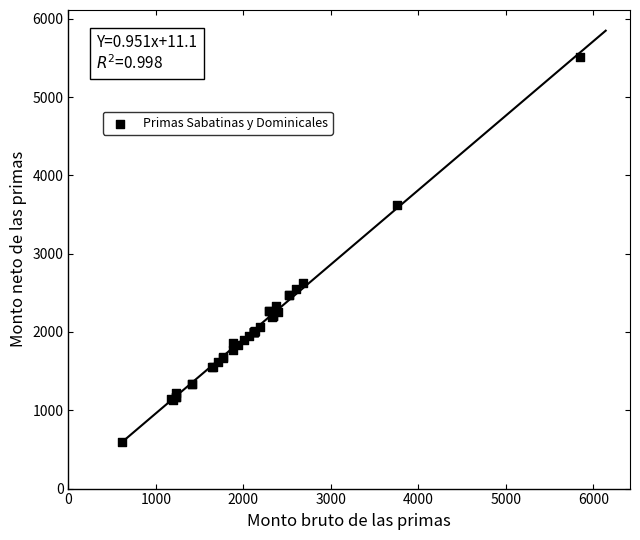

What Y value in the scatter plot is closest to 3051?

2620.4